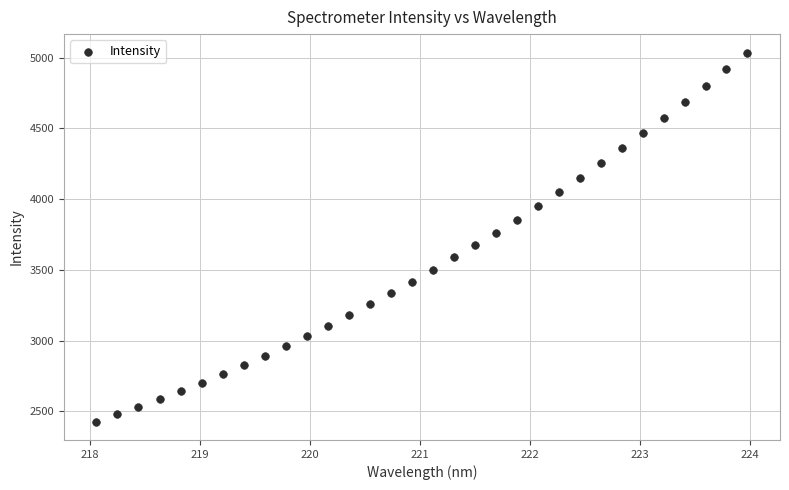

What is the range of X values (max minus min)?

5.9